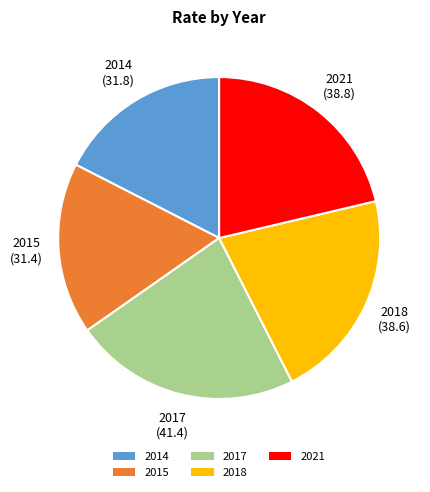

Count the number of slices in the pie.

5